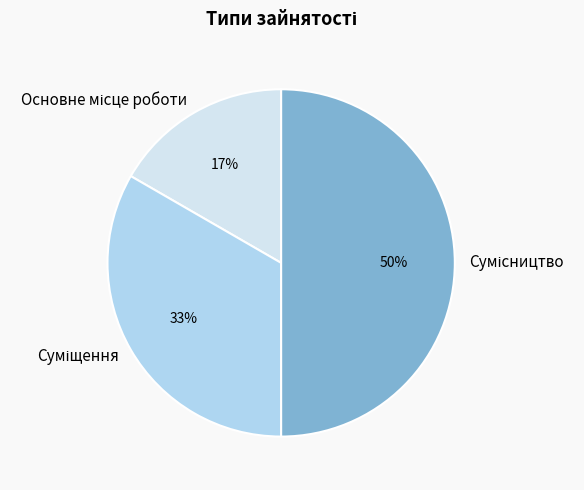

To the nearest percent, what is the average slice percentage?

33%